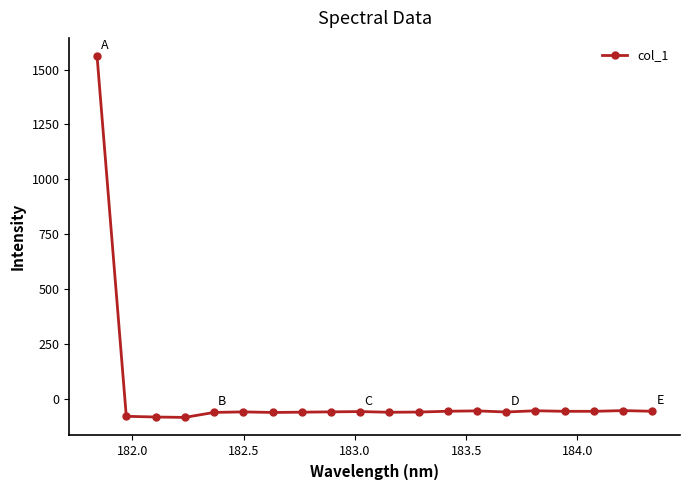

What is the greatest value displayed?

1562.4